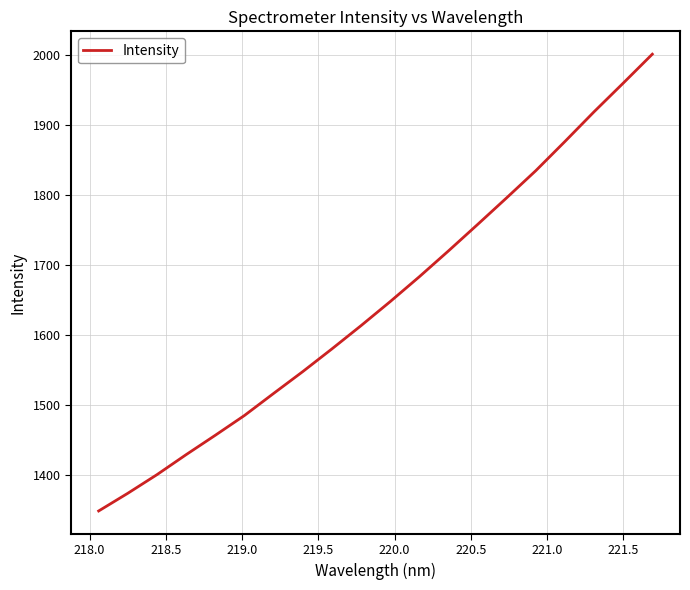

What is the greatest value displayed?

2001.0